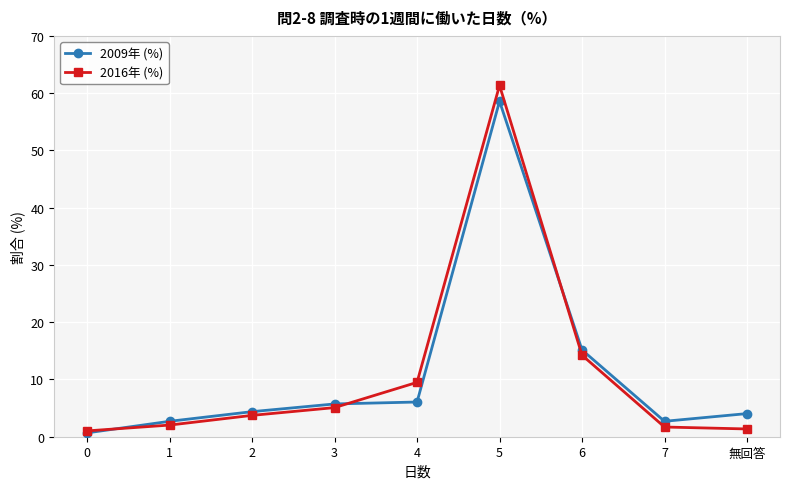

Count the number of data series in this chart.

2